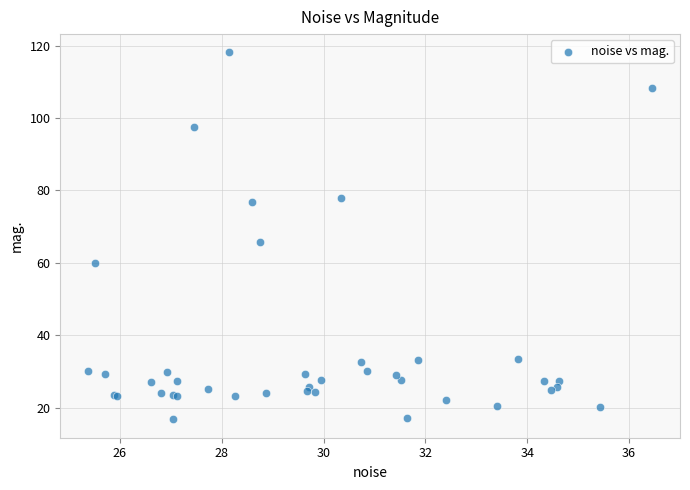

What Y value in the scatter plot is closest to 67?

65.7